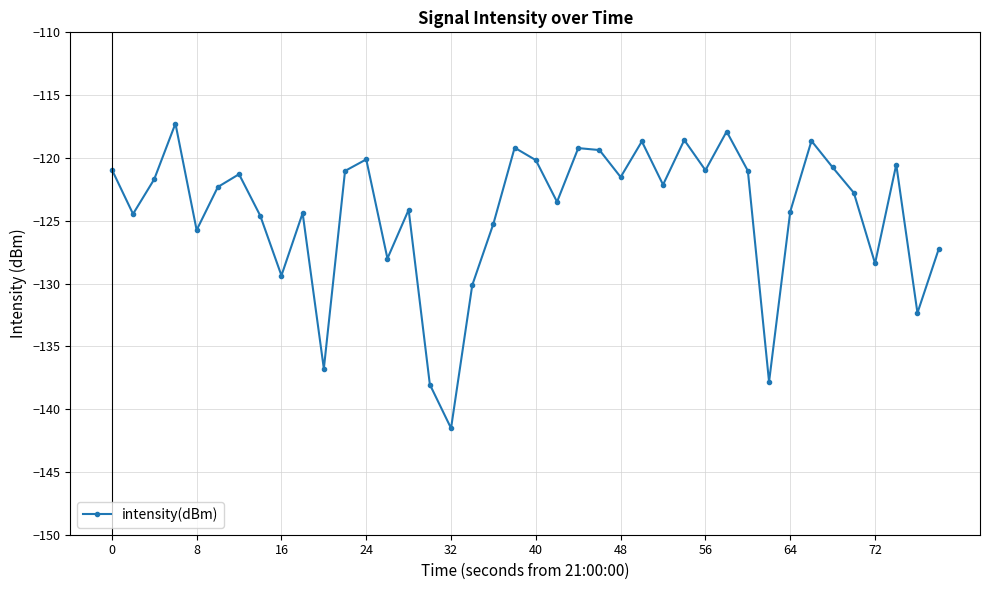

How many points are lower than both their immediate neighbors (excluding endpoints)?

13